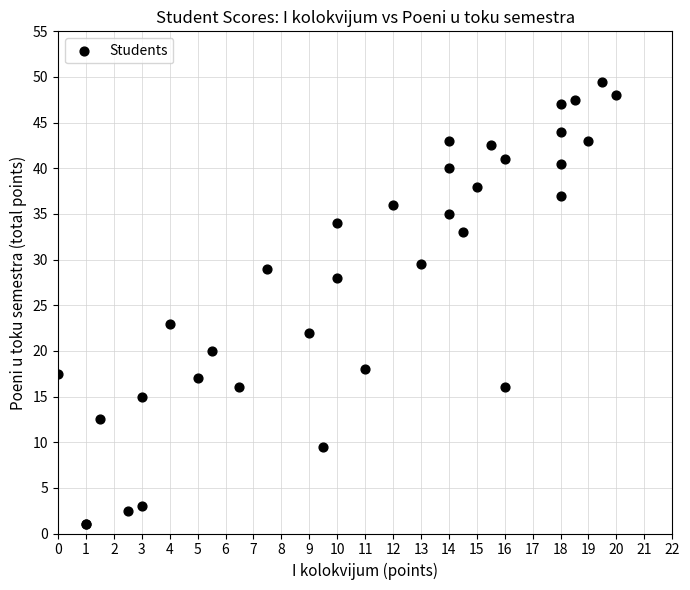

What Y value in the scatter plot is closest to 25?

23.0